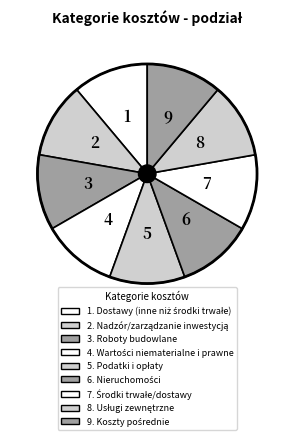

How many slices are in this pie chart?

9